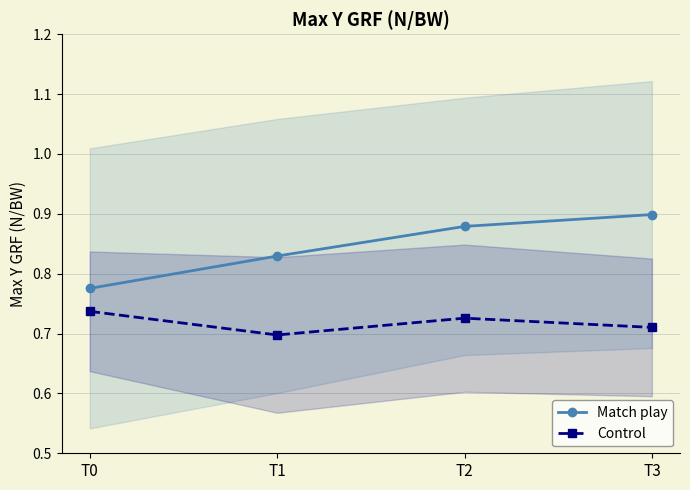

Between T1 and T0, which is larger?

T1